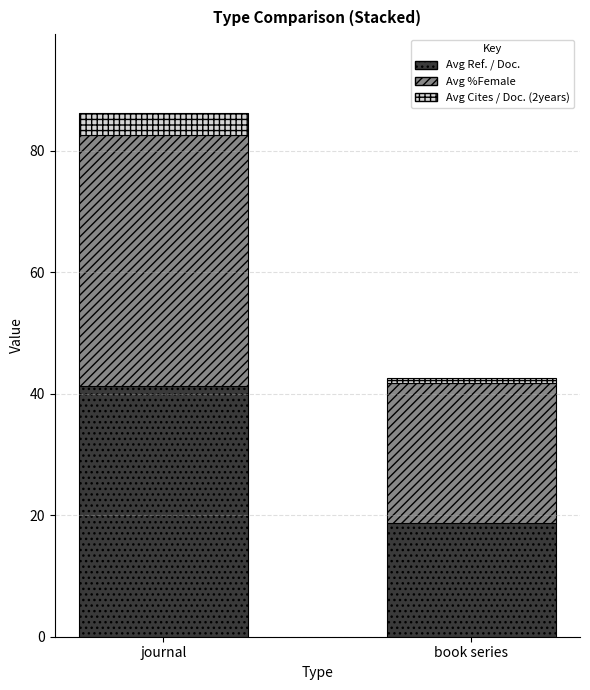

What is the minimum value for Avg Ref. / Doc.?

18.7